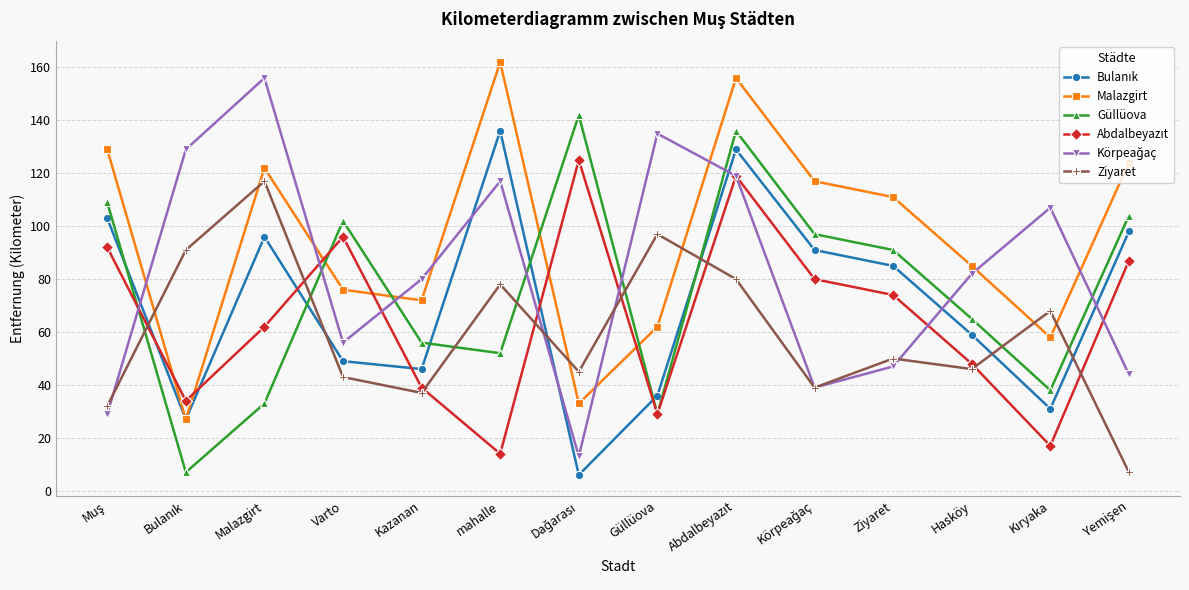

The value of Güllüova at Varto is 102. True or false?

True